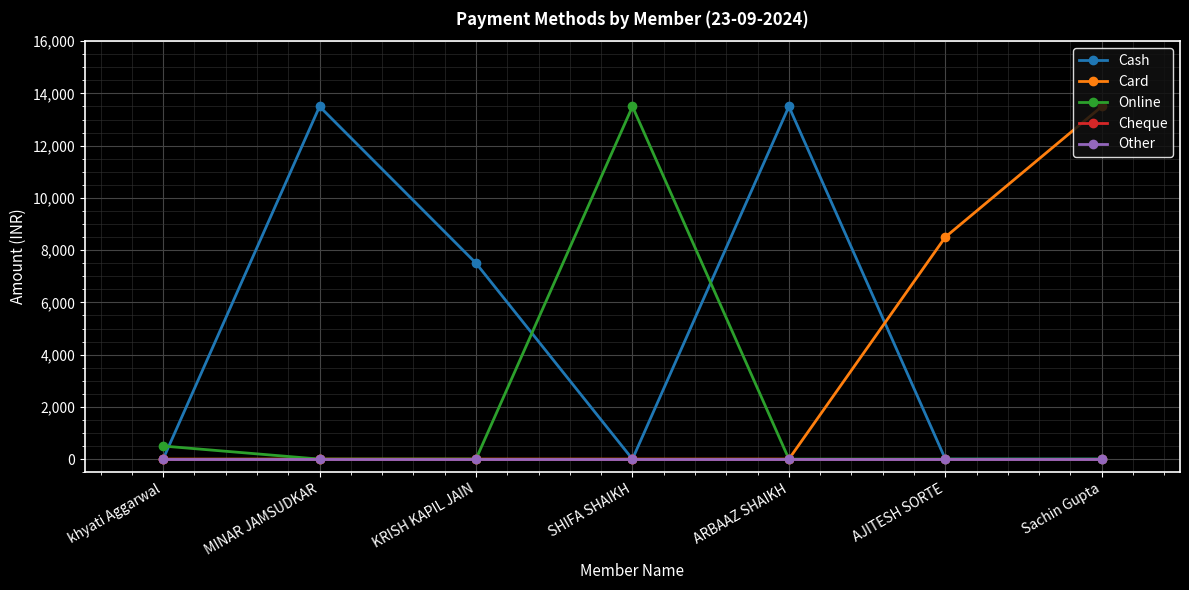

Which series has the largest range (max minus min)?

Cash